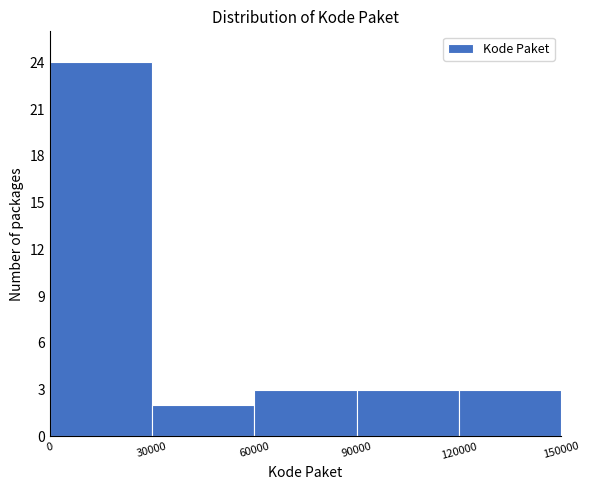

How tall is the bar that spans 90000 to 120000 on the x-axis? The values are not printed on the chart, so give them approximately, as read against the axis.

3